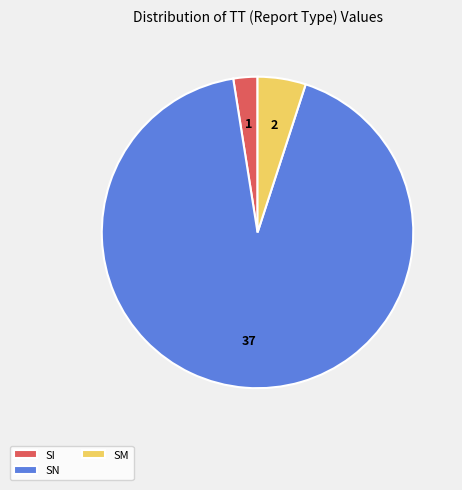

Rank the categories by value from highest to lowest.

SN, SM, SI